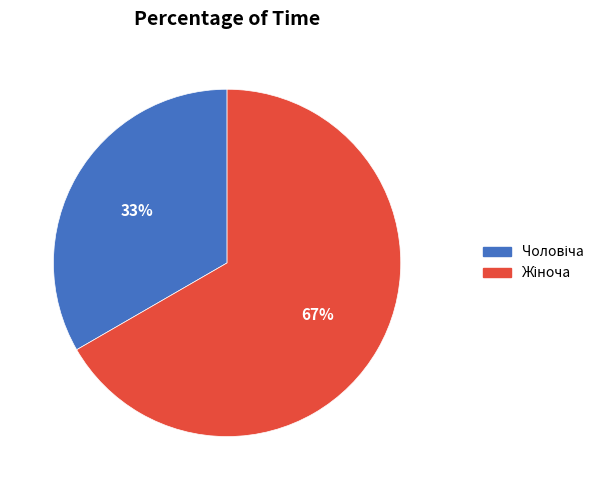

To the nearest percent, what is the average slice percentage?

50%